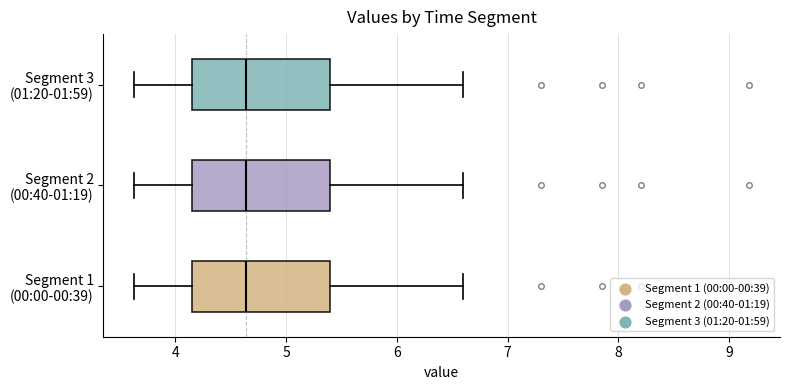

Where does the median line of the box for Segment 2 (00:40-01:19) sit on the x-axis? The values are not printed on the chart, so give them approximately, as read against the axis.

4.6